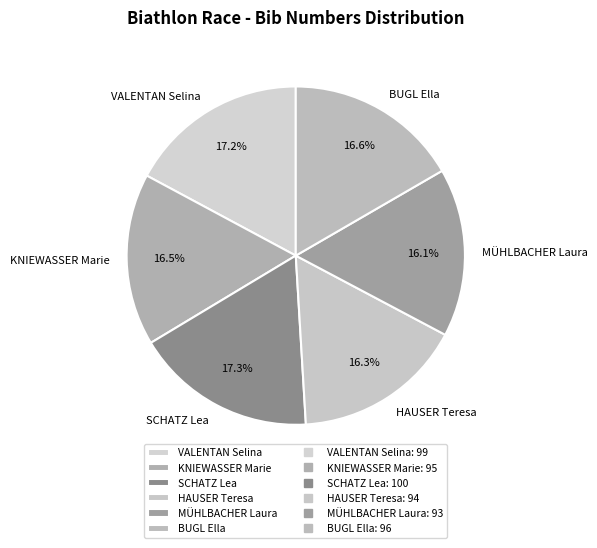

Is KNIEWASSER Marie the majority of the pie?

No